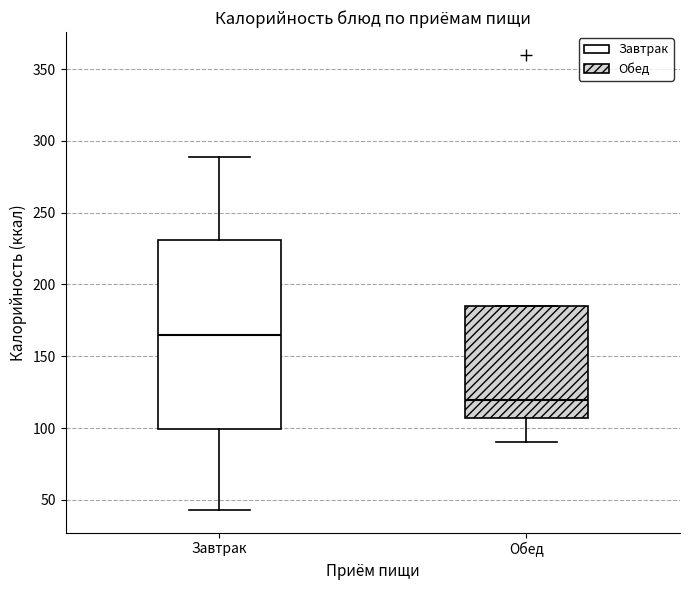

Which box's median line is the lowest?

Обед